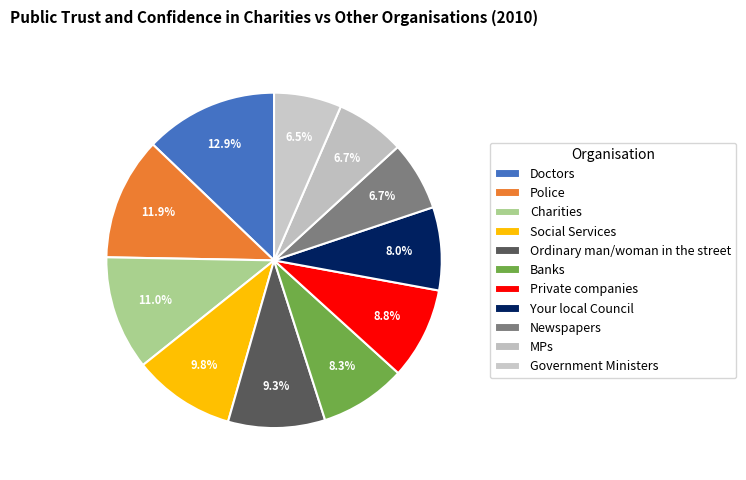

What percentage is the Banks slice, to the nearest percent?

8%